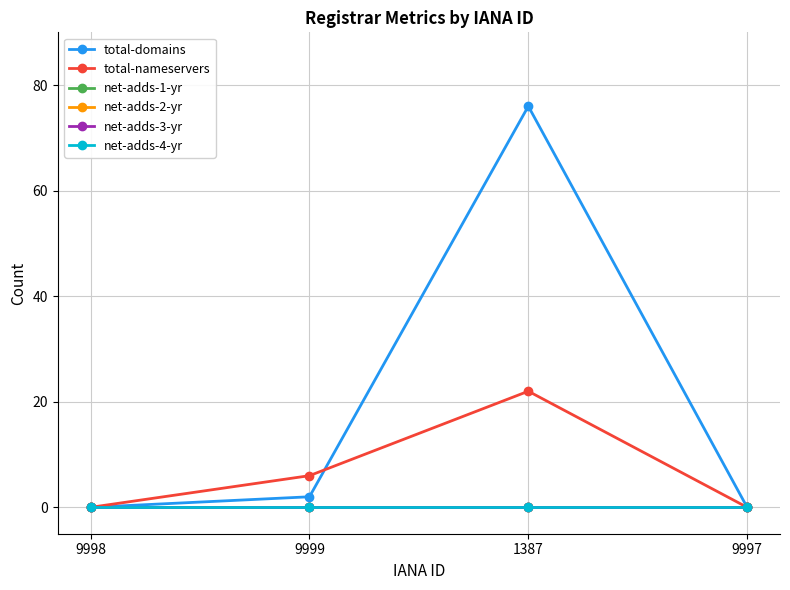

True or false: total-nameservers and net-adds-4-yr intersect in this chart.

False